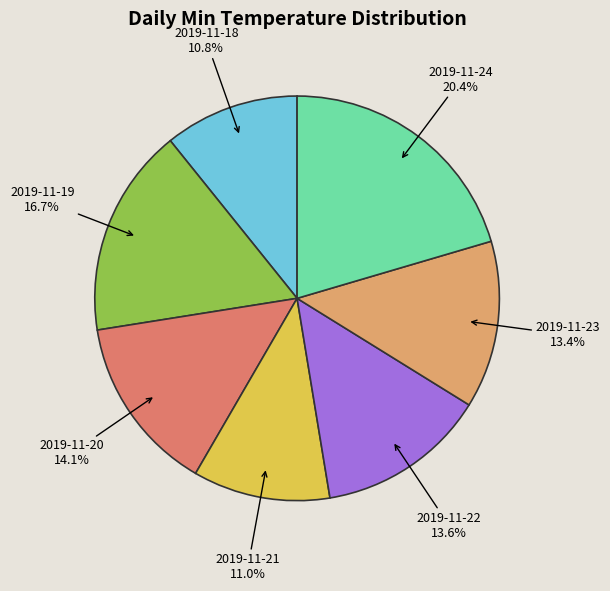

Is there any slice that represents more than half of the pie?

No